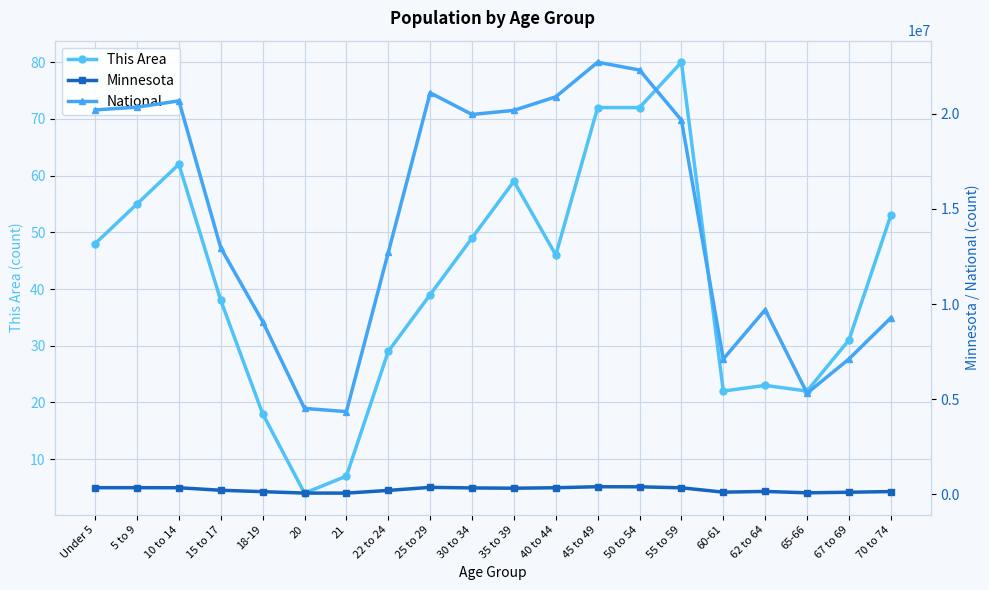

What is the average value of the Minnesota series?

248762